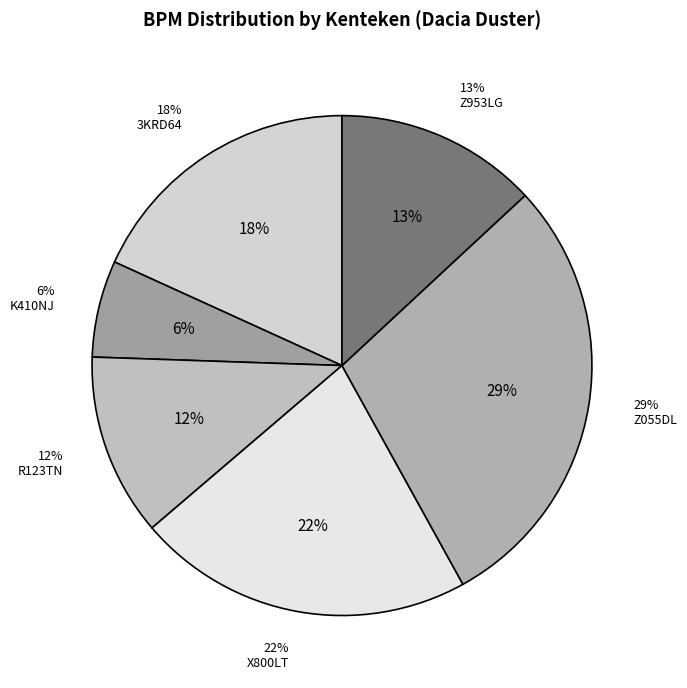

What percentage do Z055DL and Z953LG together represent?

42.0%